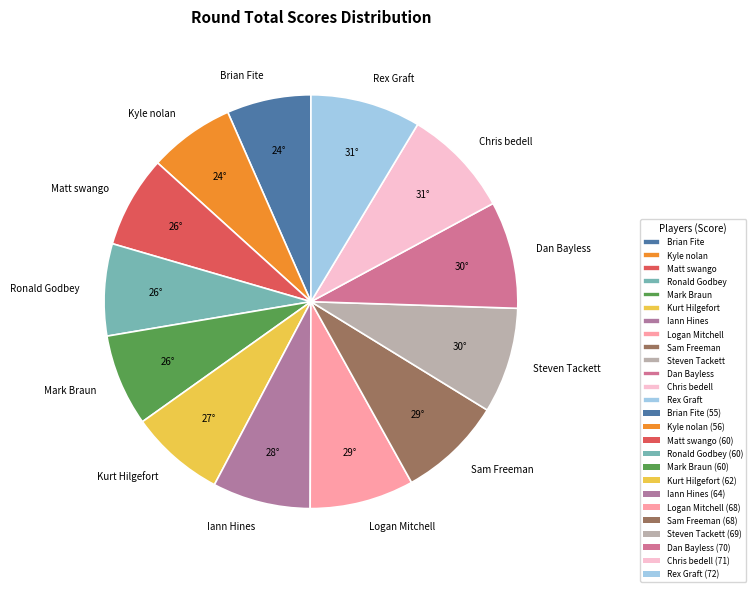

Count the number of slices in the pie.

13